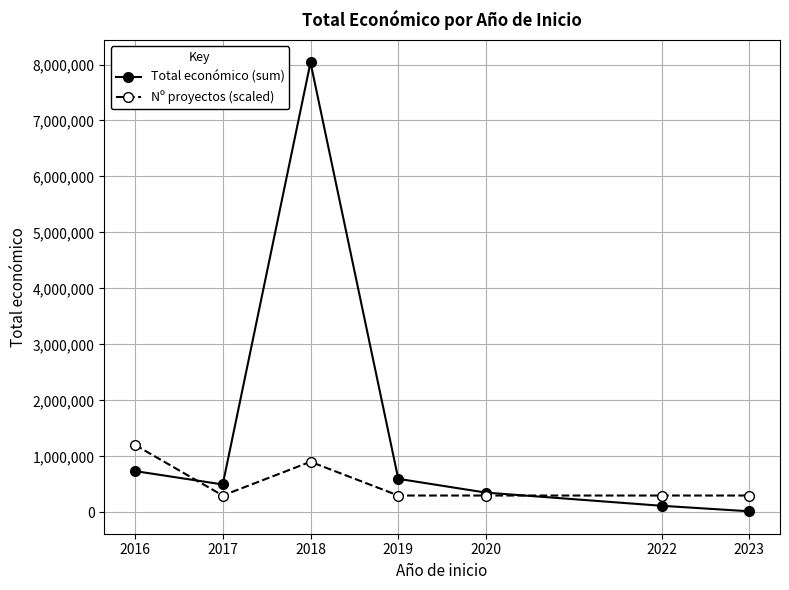

Reading left to right, what are all the values shown in this chart?

Total económico (sum): 2016=738139.0	2017=498819.0	2018=8036954.0	2019=599605.0	2020=353195.0	2022=118285.0	2023=19990.0
Nº proyectos (scaled): 2016=1205543.1	2017=301385.8	2018=904157.3	2019=301385.8	2020=301385.8	2022=301385.8	2023=301385.8